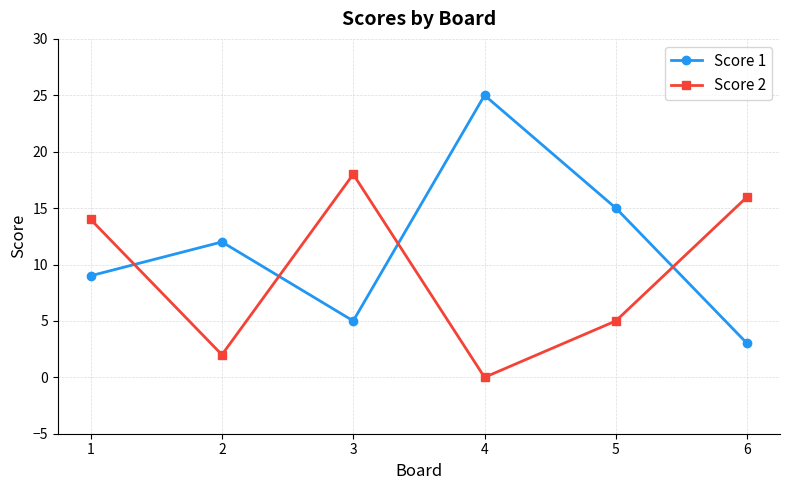

Which label corresponds to the largest value in the chart?

4